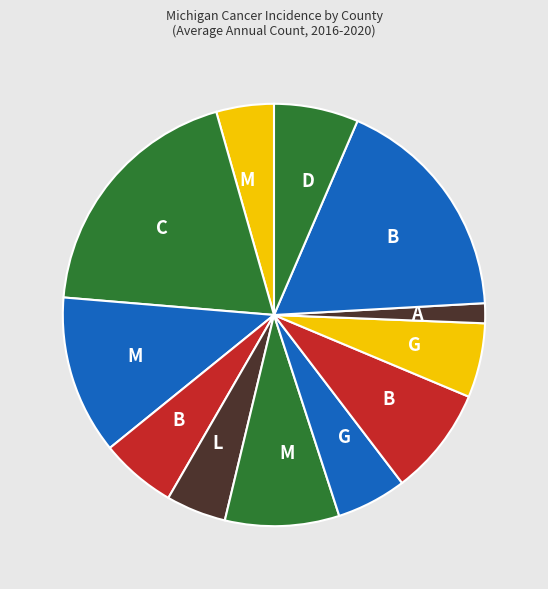

How many slices are in this pie chart?

12